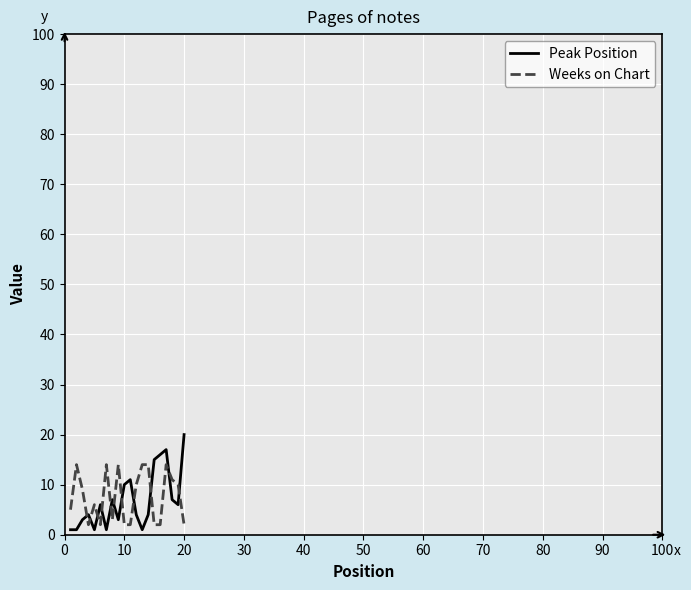

Which series has the largest range (max minus min)?

Peak Position